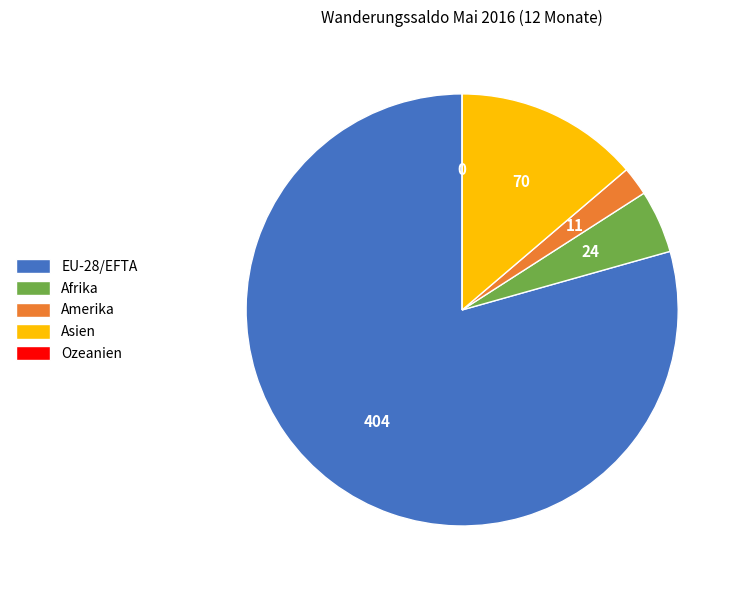

Is there a majority slice in this chart?

Yes